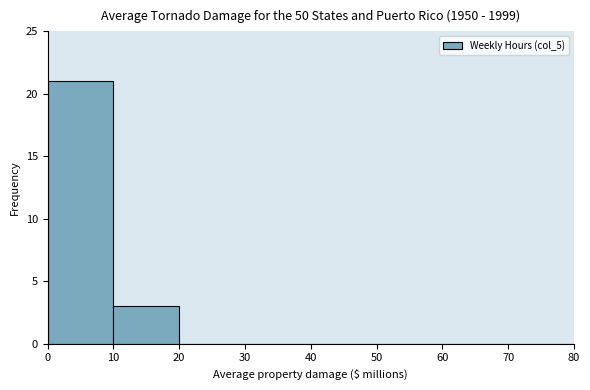

Reading left to right, transcribe this chart: for each bar, give the range it covers on the x-axis and its height. The values are not printed on the chart, so give them approximately, as read against the axis.

0 to 10: 21
10 to 20: 3
20 to 30: 0
30 to 40: 0
40 to 50: 0
50 to 60: 0
60 to 70: 0
70 to 80: 0